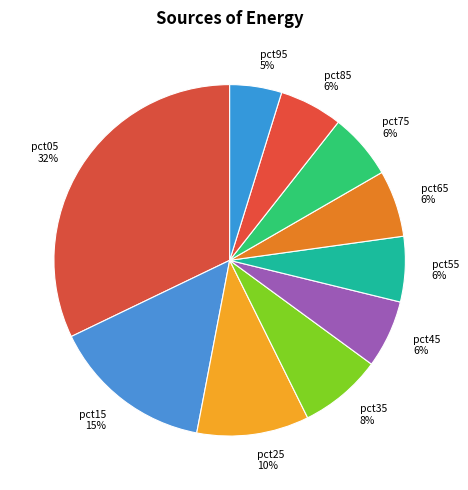

Between pct15 15% and pct55 6%, which is larger?

pct15 15%